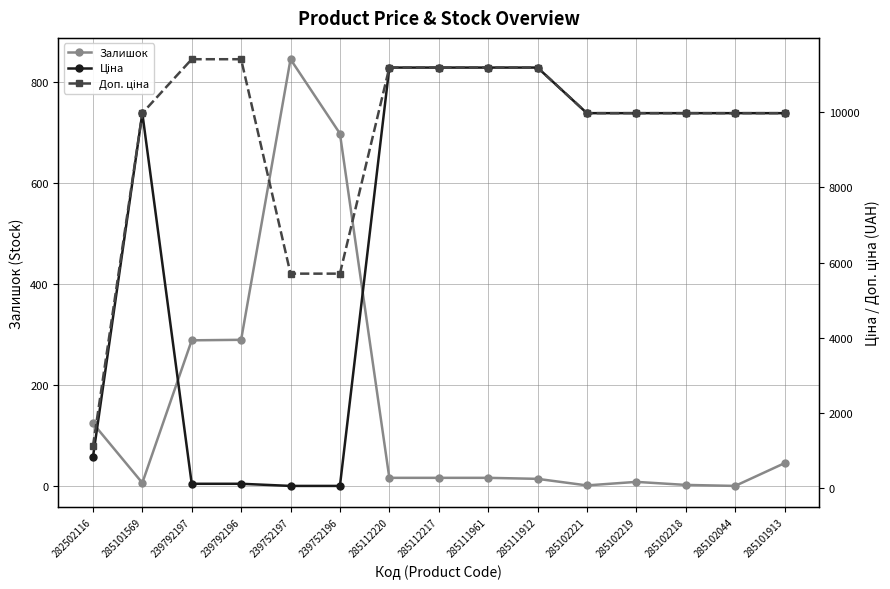

What is the label of the 7th point from the right?

285111961